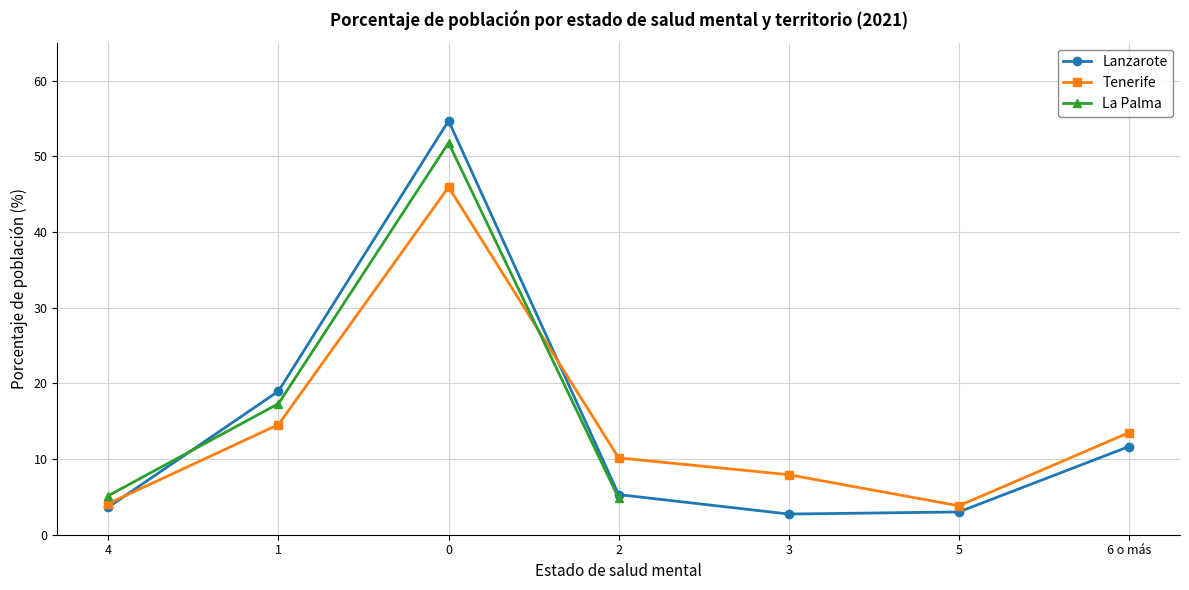

What is the minimum value for Lanzarote?

2.7